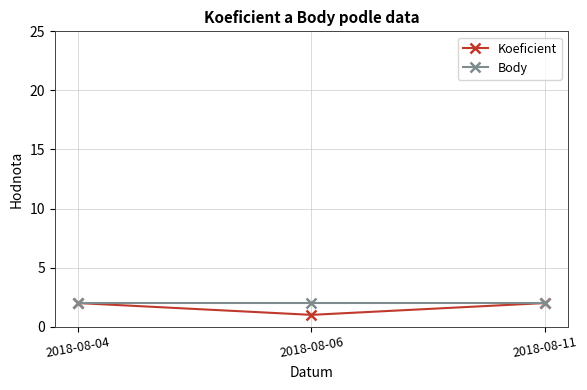

What is the sum of the Koeficient values at 2018-08-04 and 2018-08-06?

3